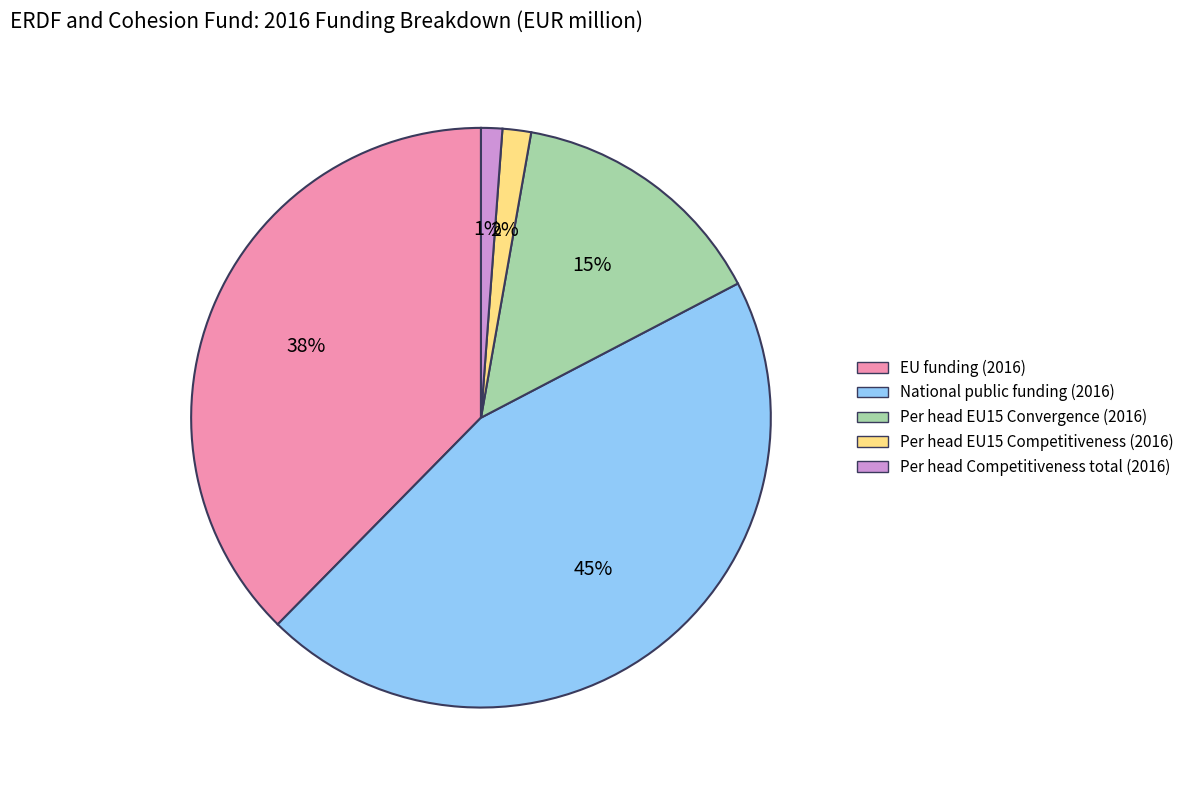

Do Per head Competitiveness total (2016) and EU funding (2016) together represent more than half of the pie?

No